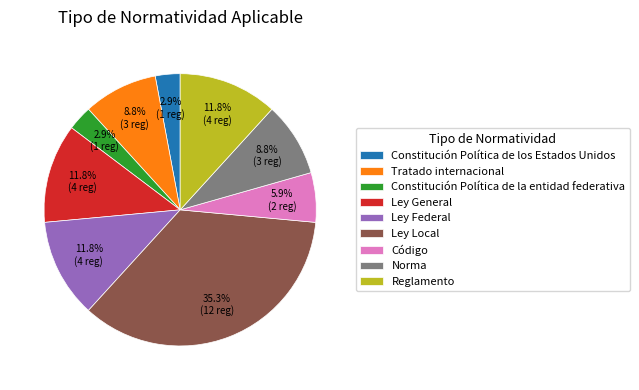

Which category has the biggest portion of the pie?

Ley Local